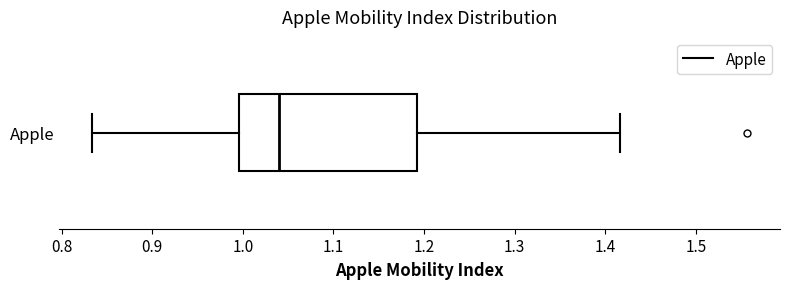

Read this box plot against the x-axis: the position of the median line, the range covered by the box, and the ends of both whiskers. The values are not printed on the chart, so give them approximately, as read against the axis.

median 1.04, box 1.00 to 1.19, whiskers 0.83 to 1.42